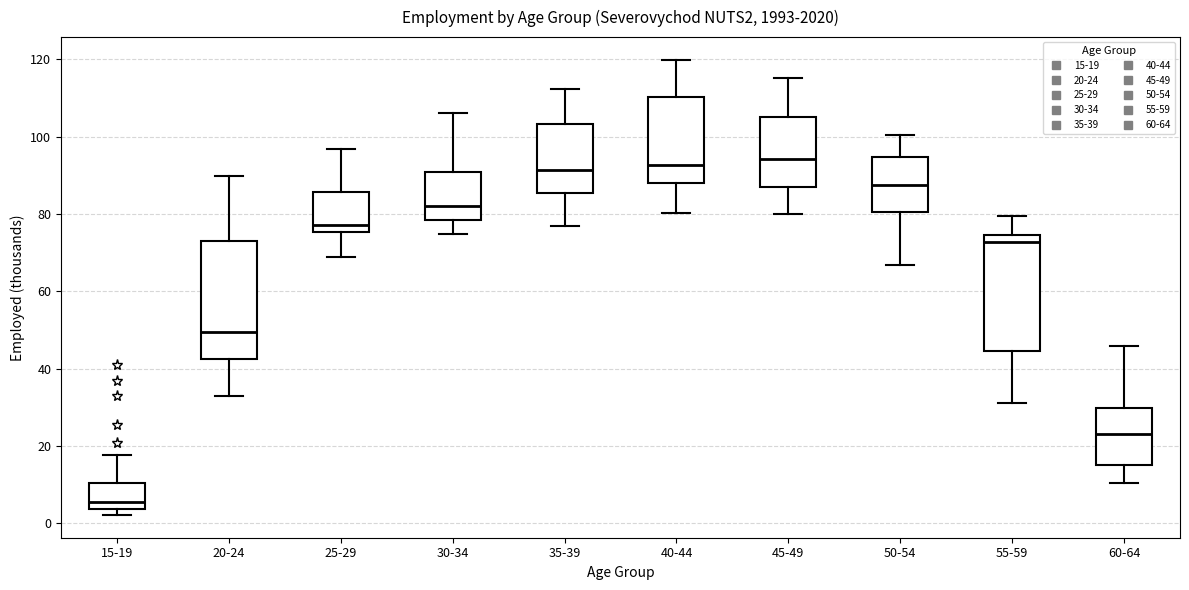

Where does the lower whisker of the box for 20-24 end on the y-axis? The values are not printed on the chart, so give them approximately, as read against the axis.

32